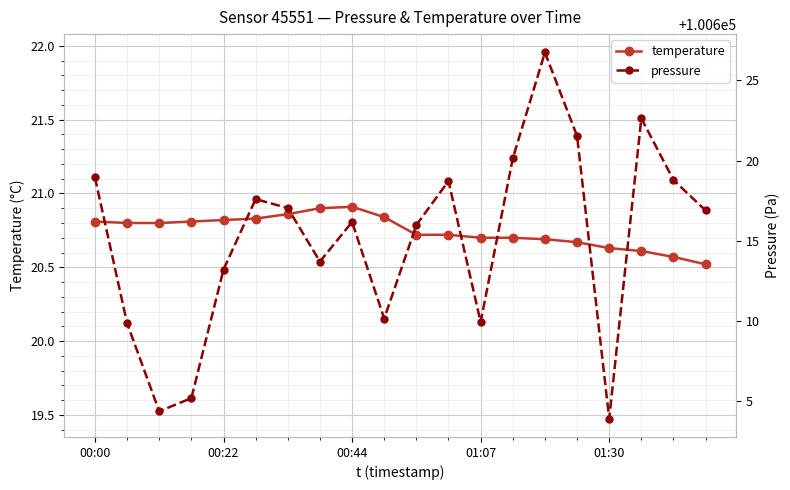

True or false: temperature has a value of 20.8 at 00:22.

True